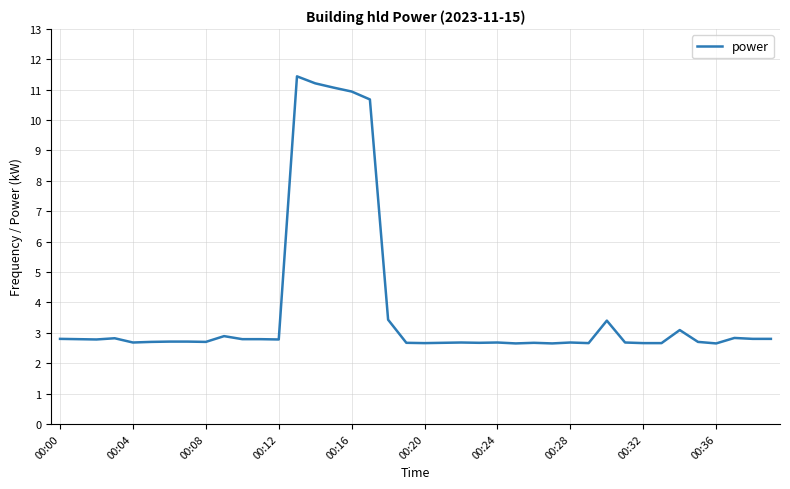

What is the greatest value displayed?

11.4